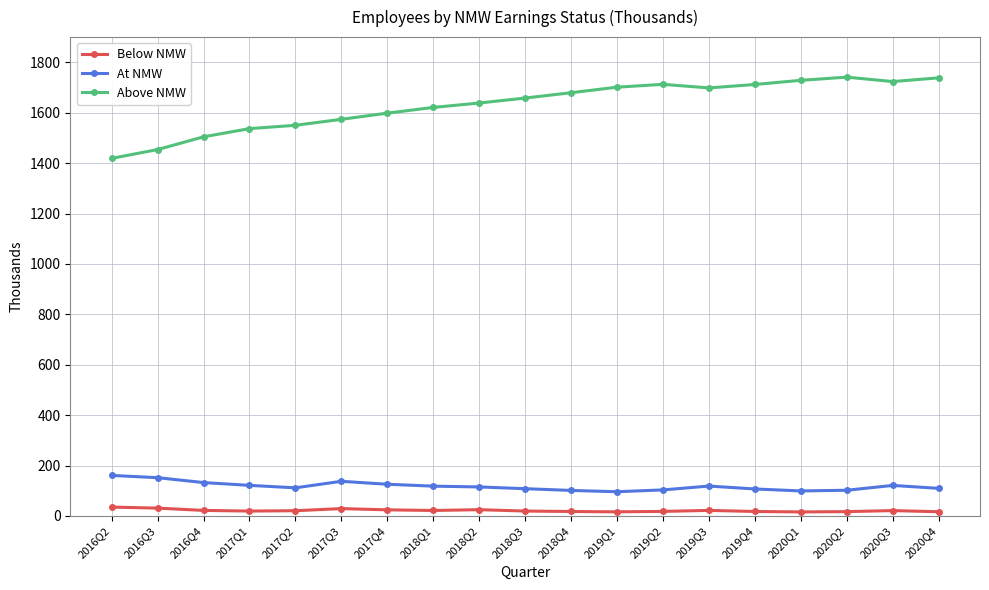

The value of Above NMW at 2017Q2 is 581.2. True or false?

False